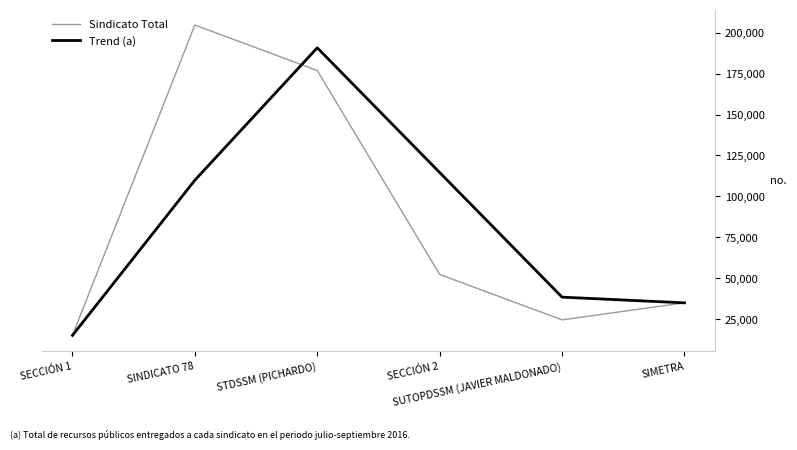

At how many categories does at least one series exceed 138406?

2